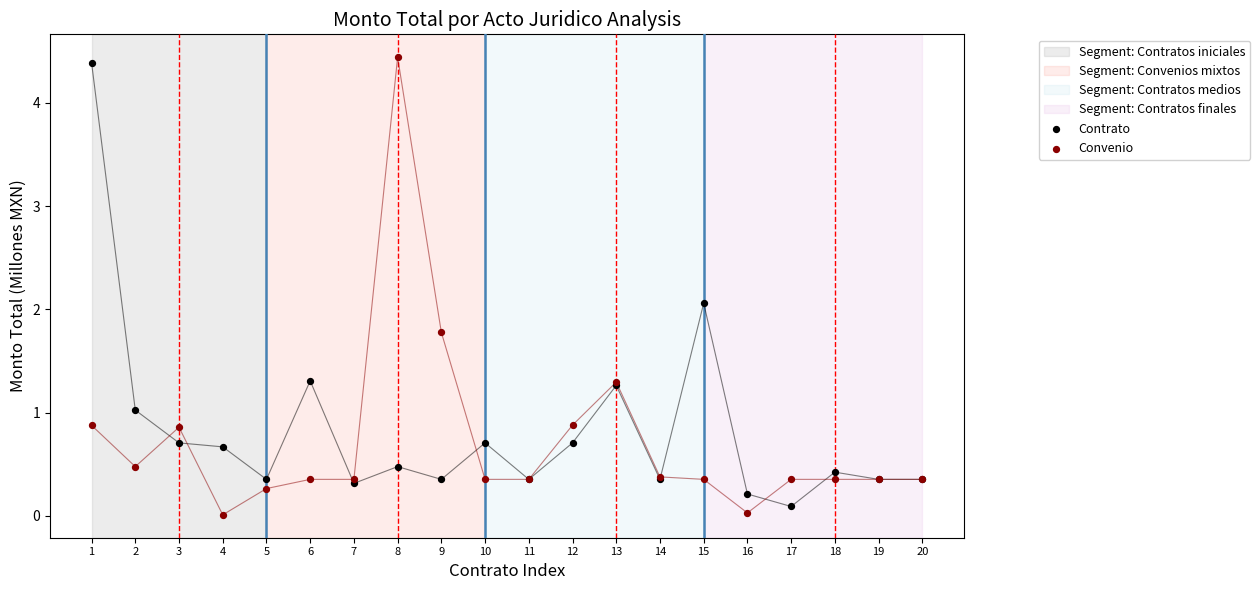

In the Contrato series, what Y value is closest to 2?

2.1